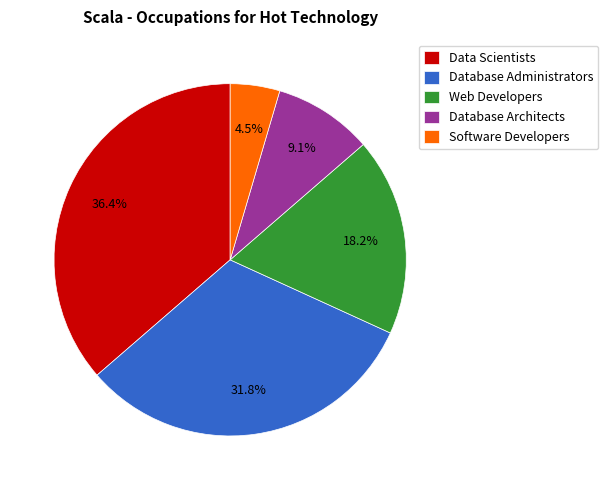

How many segments does this pie chart have?

5